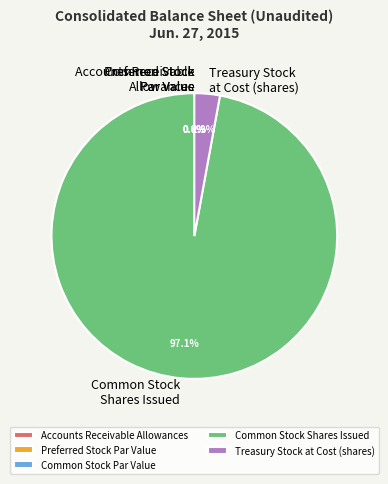

Is Treasury Stock Shares the majority of the pie?

No